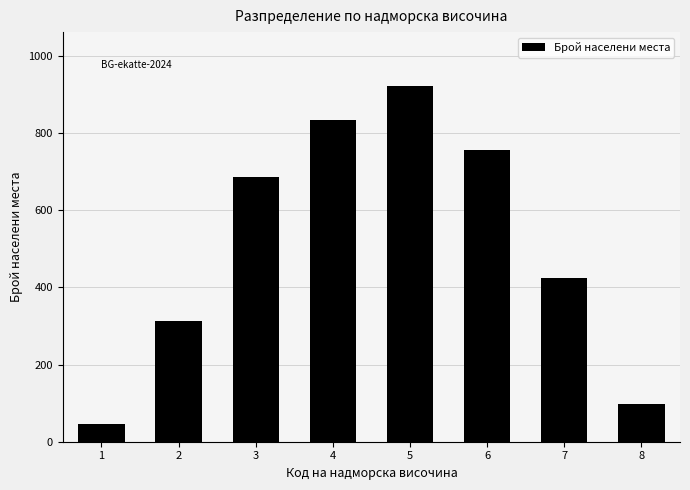

Reading right to left, what are all the values shown in this chart?

8=98	7=423	6=756	5=923	4=834	3=687	2=312	1=45